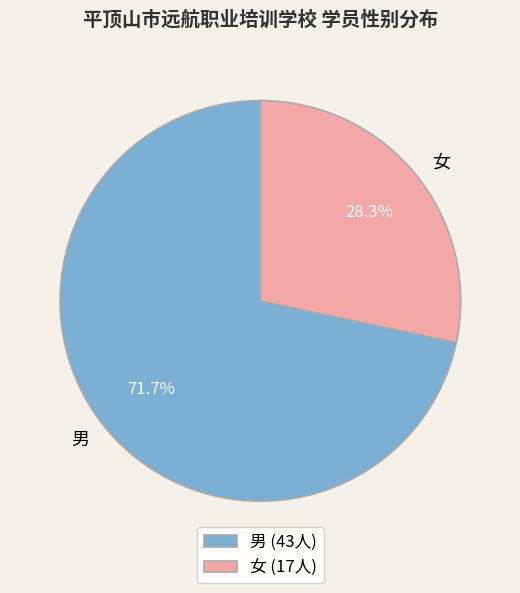

To the nearest percent, what is the difference between the 男 and 女 slice percentages?

43%